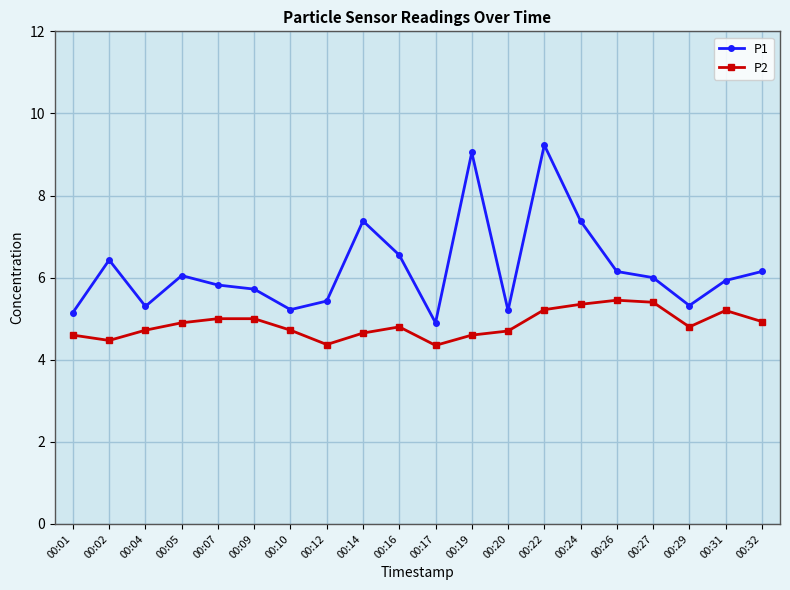

In P1, how many points are lower than both neighbors (excluding endpoints)?

5